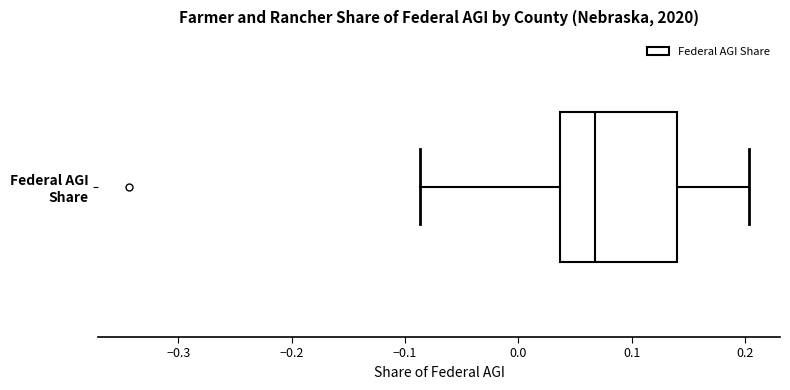

Read this box plot against the x-axis: the position of the median line, the range covered by the box, and the ends of both whiskers. The values are not printed on the chart, so give them approximately, as read against the axis.

median 0.07, box 0.04 to 0.14, whiskers -0.09 to 0.20